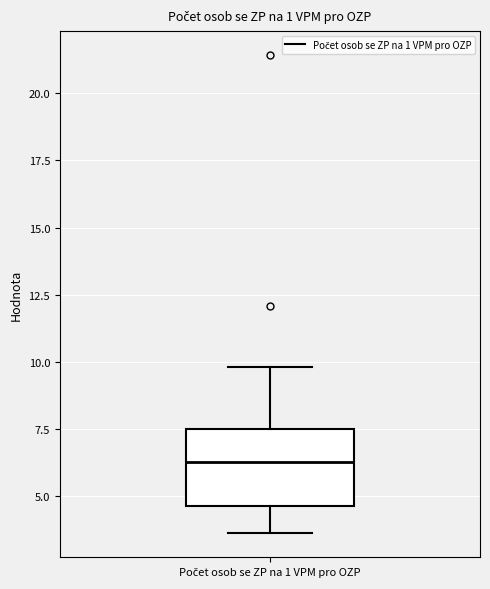

Where is the lower edge of the box for Počet osob se ZP na 1 VPM pro OZP on the y-axis? The values are not printed on the chart, so give them approximately, as read against the axis.

4.5